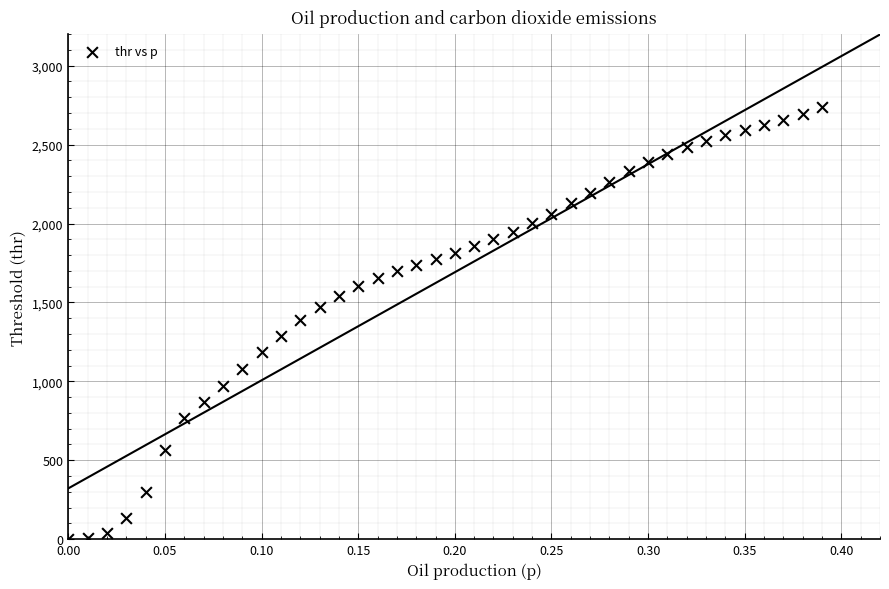

What is the range of Y values (max minus min)?

2736.1